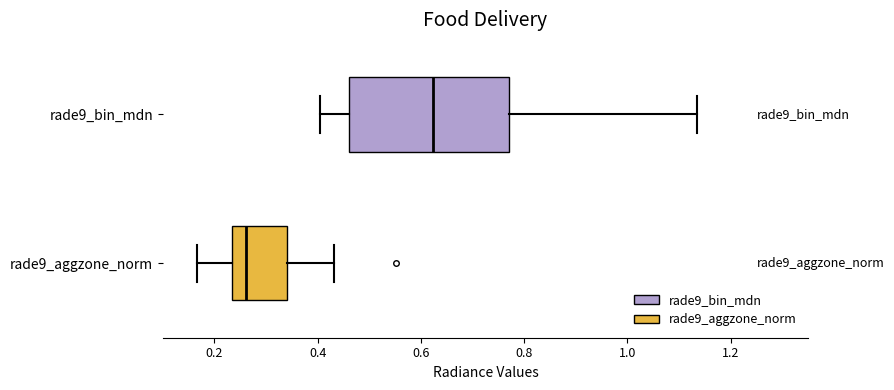

Comparing the boxes themselves (not the whiskers), which one is the widest?

rade9_bin_mdn